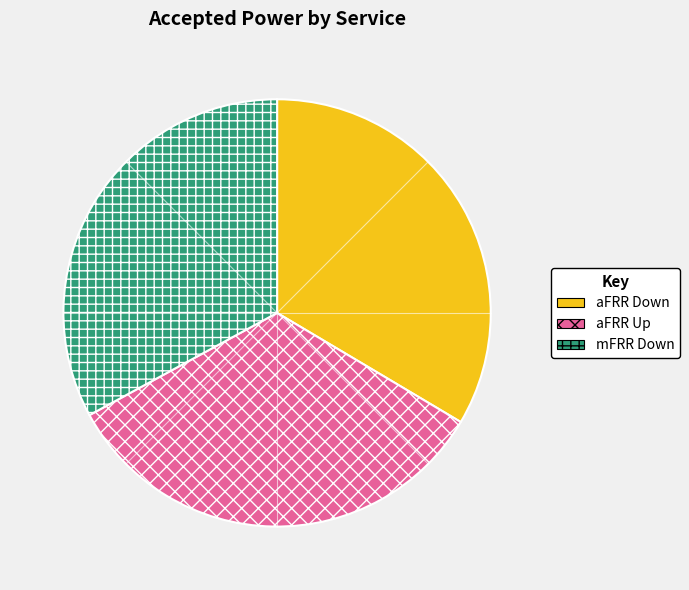

Between aFRR Up and mFRR Down, which is larger?

aFRR Up